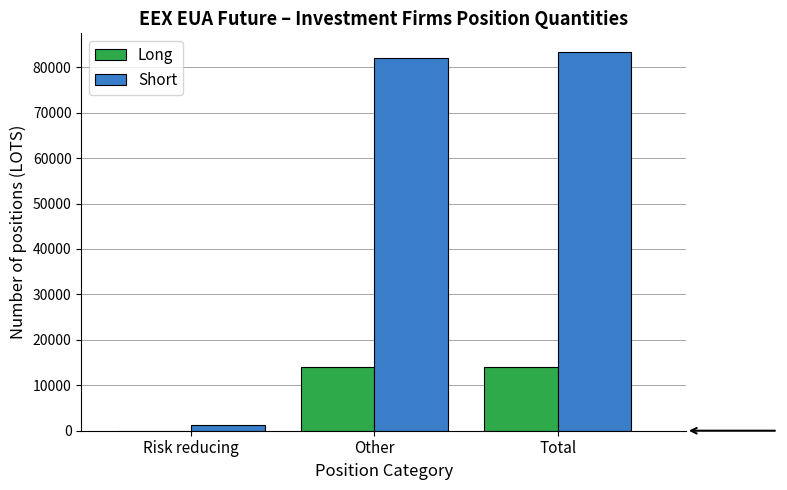

Reading right to left, what are all the values shown in this chart?

Long: Total=13919	Other=13919	Risk reducing=0
Short: Total=83300	Other=82099	Risk reducing=1201